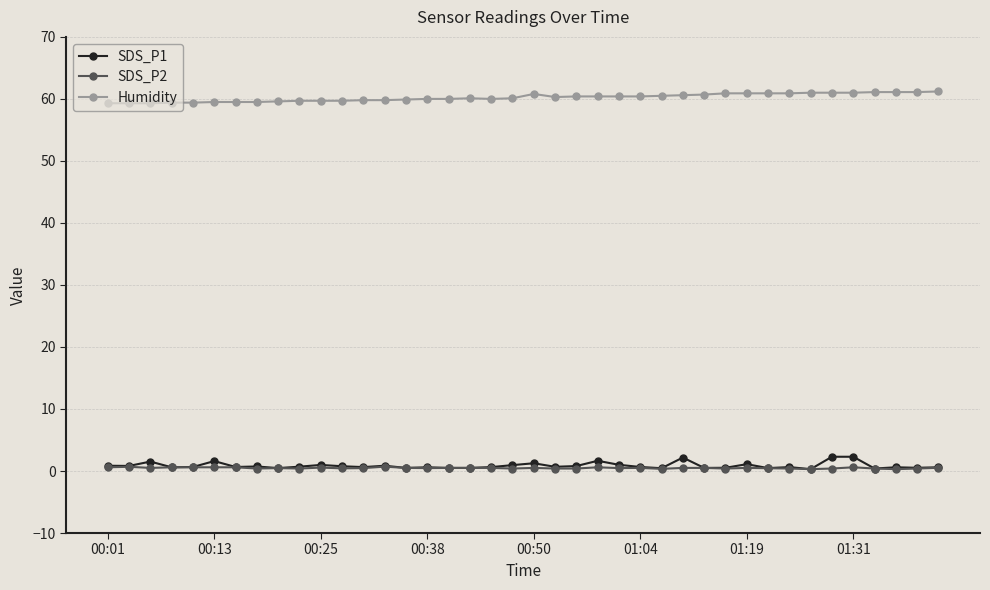

How many distinct data groups are displayed?

3